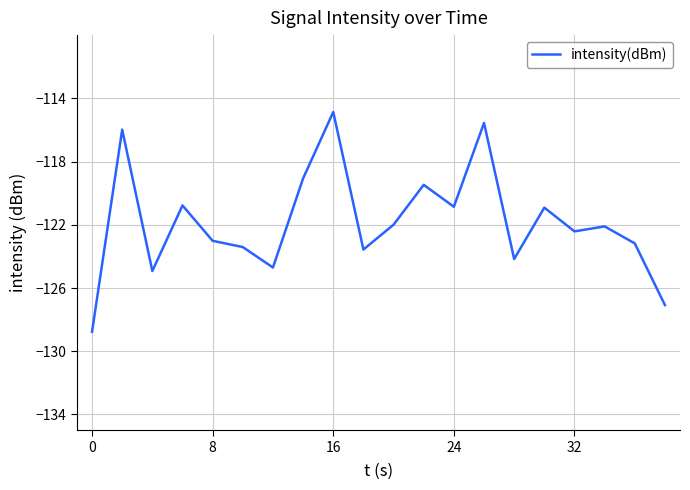

What is the greatest value displayed?

-114.9